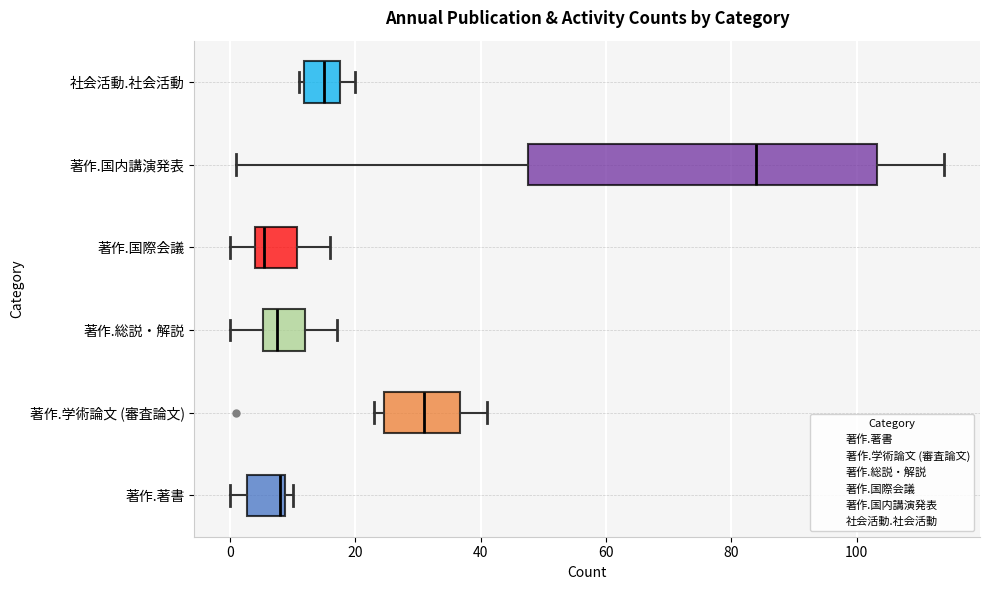

Reading bottom to top, read every box against the x-axis: the position of its median line, the range the box covers, and the ends of its whiskers. The values are not printed on the chart, so give them approximately, as read against the axis.

著作.著書: median 8 (just left of the box's right edge), box 2 to 8, whiskers 0 to 10
著作.学術論文 (審査論文): median 32, box 24 to 36, whiskers 24 (just left of the box's left edge) to 42
著作.総説・解説: median 8, box 6 to 12, whiskers 0 to 18
著作.国際会議: median 6, box 4 to 10, whiskers 0 to 16
著作.国内講演発表: median 84, box 48 to 104, whiskers 2 to 114
社会活動.社会活動: median 16, box 12 to 18, whiskers 12 (just left of the box's left edge) to 20